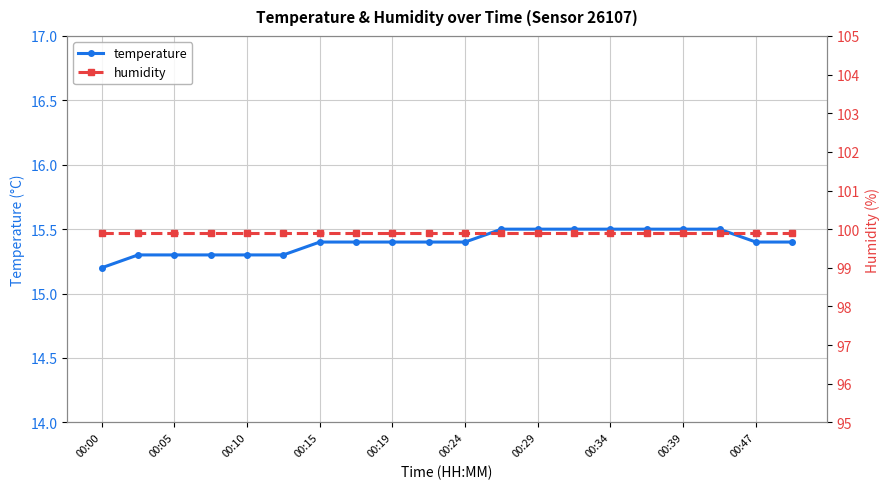

True or false: humidity and temperature cross at least once.

False